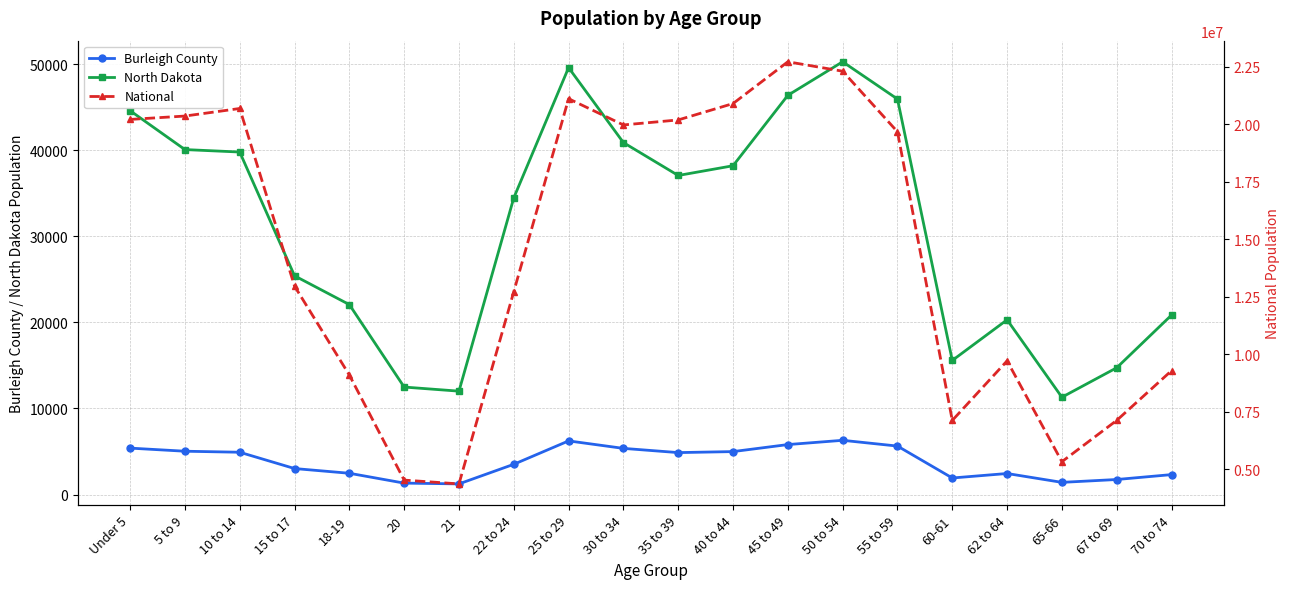

How many data points in National are above 19664805?

9